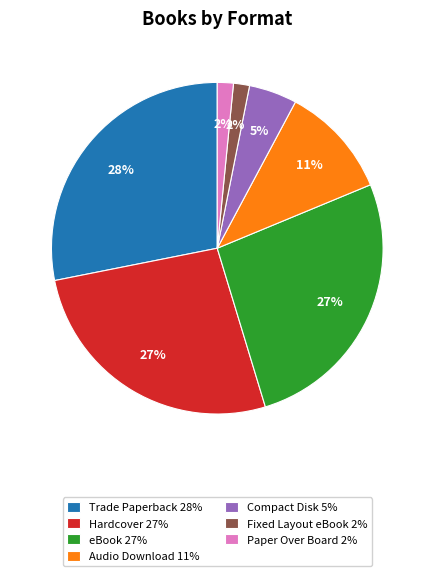

To the nearest percent, what is the combined percentage of Paper Over Board 2% and Hardcover 27%?

28%